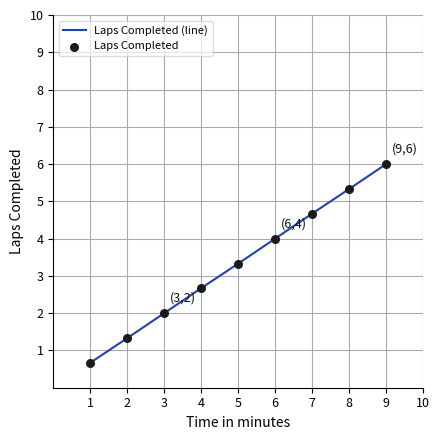

What is the greatest value displayed?

6.0